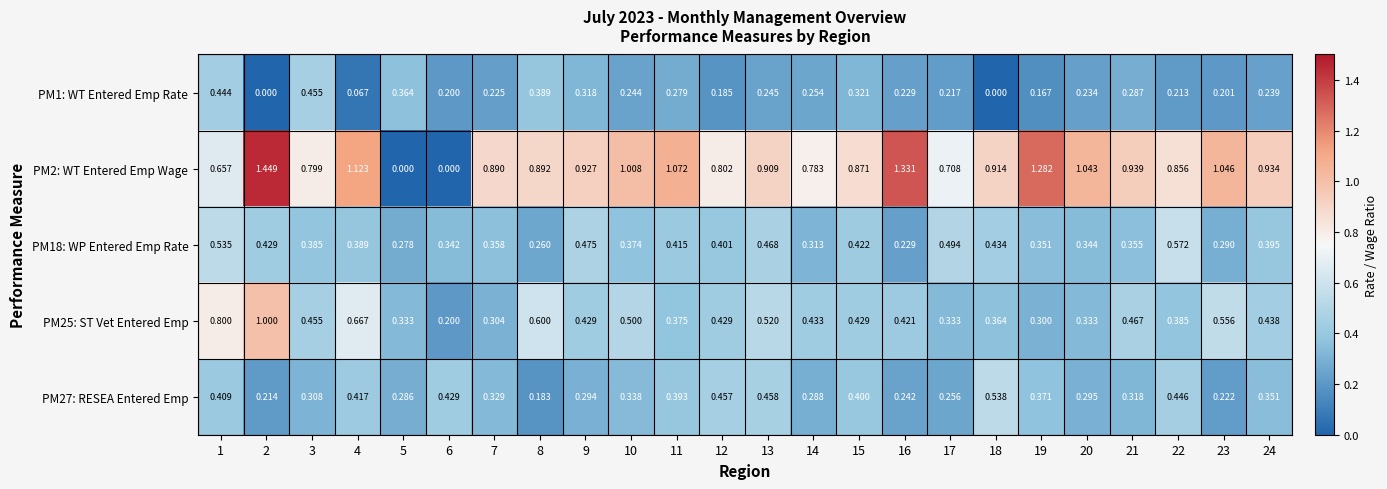

Is the value of PM2: WT Entered Emp Wage at 14 greater than the value of PM27: RESEA Entered Emp at 1?

Yes